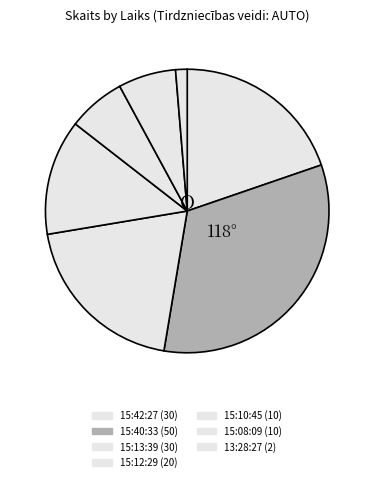

Count the number of slices in the pie.

7